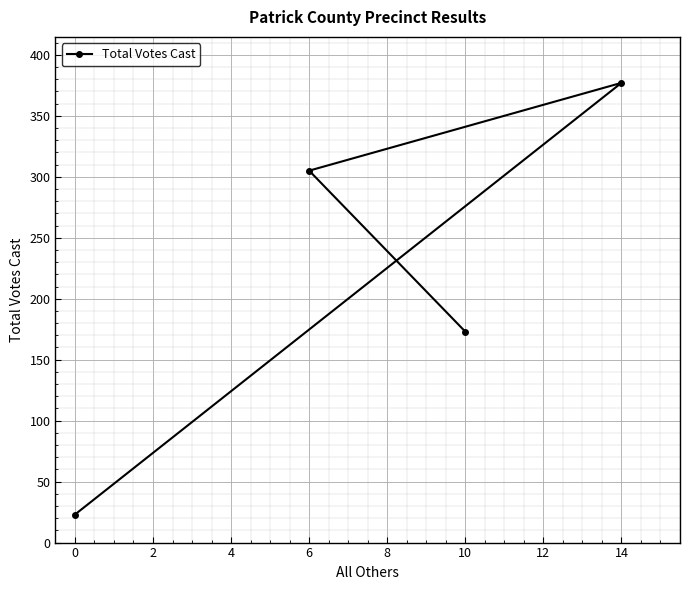

The value at 0 is 23. True or false?

True